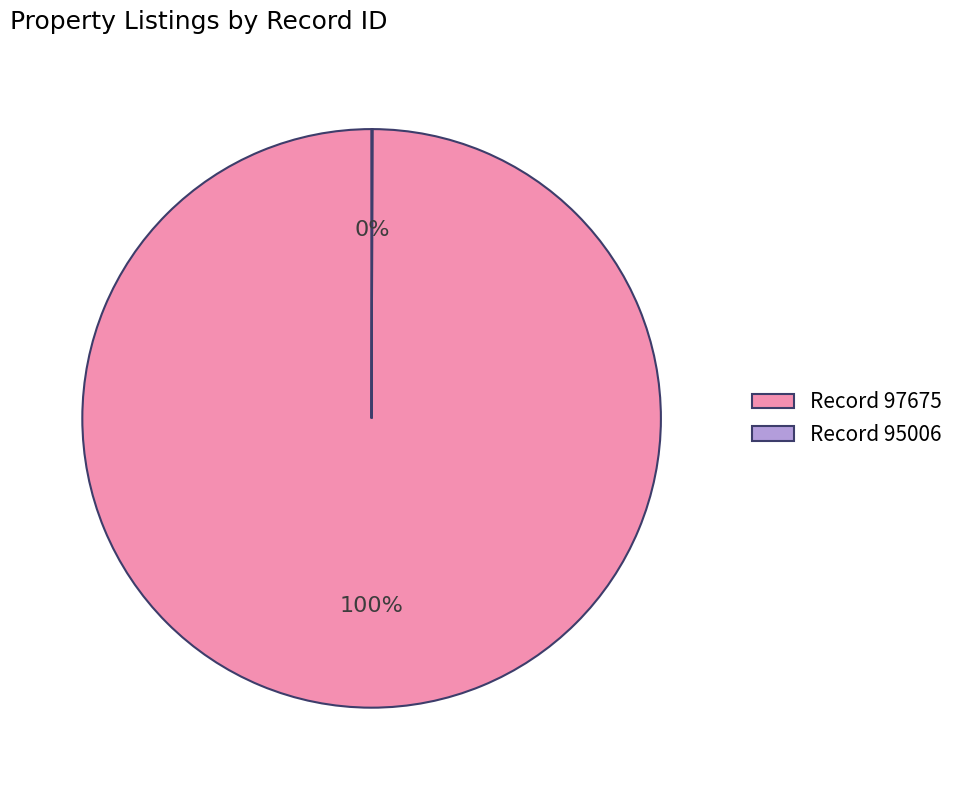

To the nearest percent, what is the average slice percentage?

50%